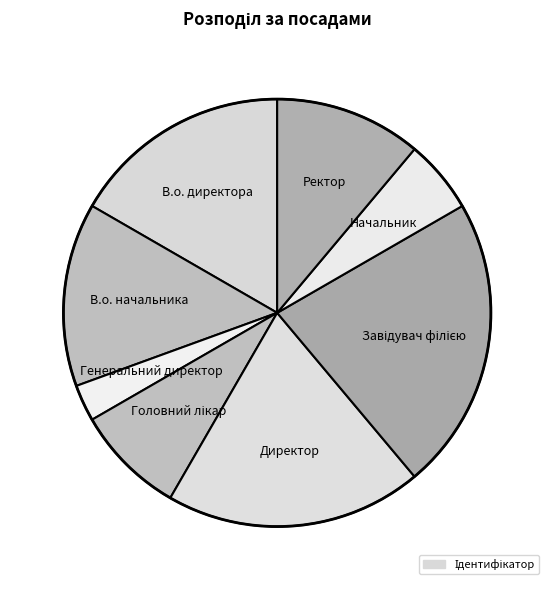

Do В.о. начальника and В.о. директора together represent more than half of the pie?

No